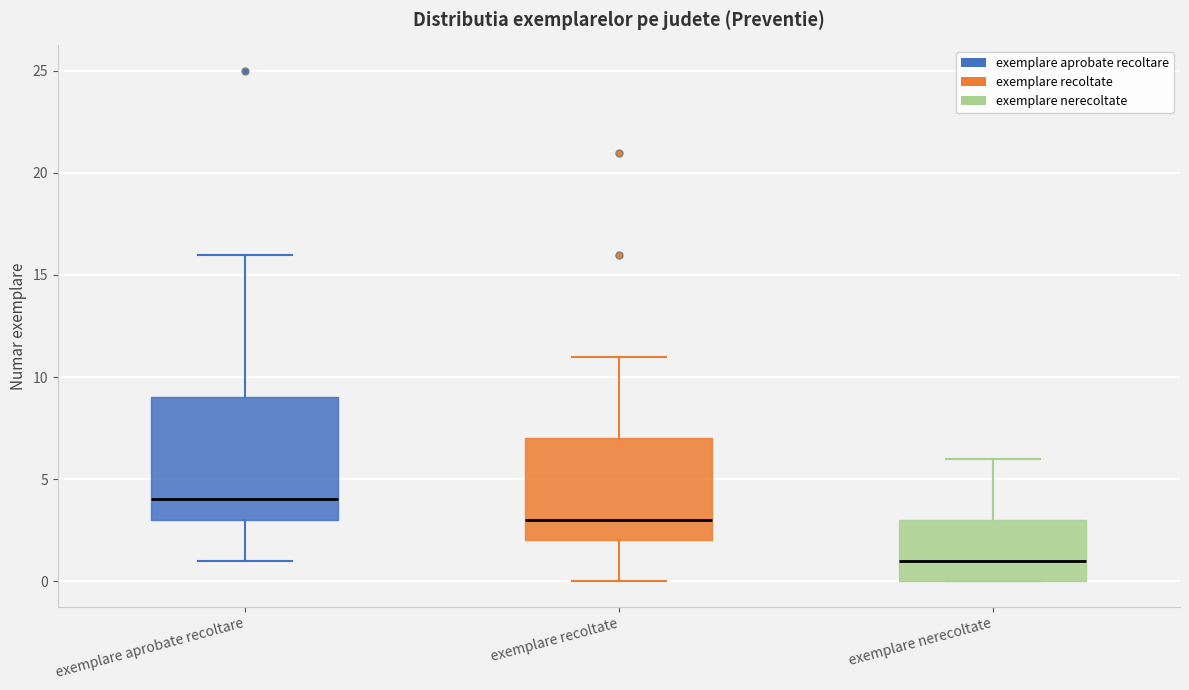

Reading left to right, read every box against the y-axis: the position of its median line, the range the box covers, and the ends of its whiskers. The values are not printed on the chart, so give them approximately, as read against the axis.

exemplare aprobate recoltare: median 4, box 3 to 9, whiskers 1 to 16
exemplare recoltate: median 3, box 2 to 7, whiskers 0 to 11
exemplare nerecoltate: median 1, box 0 to 3, whiskers 0 to 6